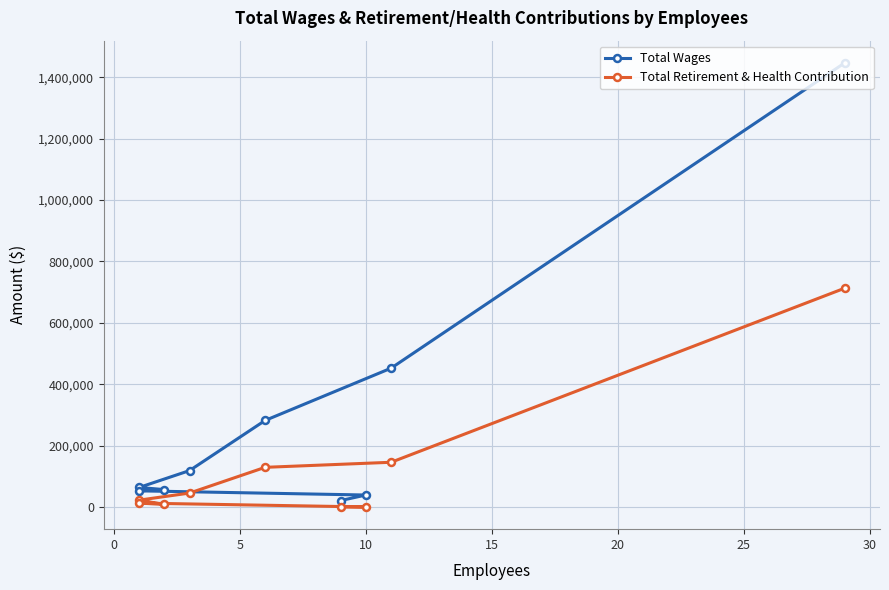

True or false: Total Wages has more than 0 points higher than both neighbors.

False